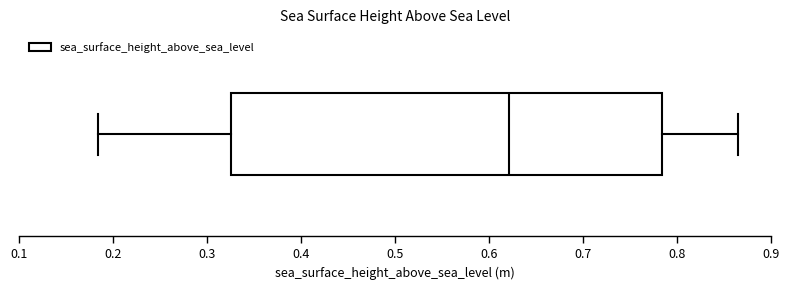

Read this box plot against the x-axis: the position of the median line, the range covered by the box, and the ends of both whiskers. The values are not printed on the chart, so give them approximately, as read against the axis.

median 0.62, box 0.33 to 0.78, whiskers 0.18 to 0.86